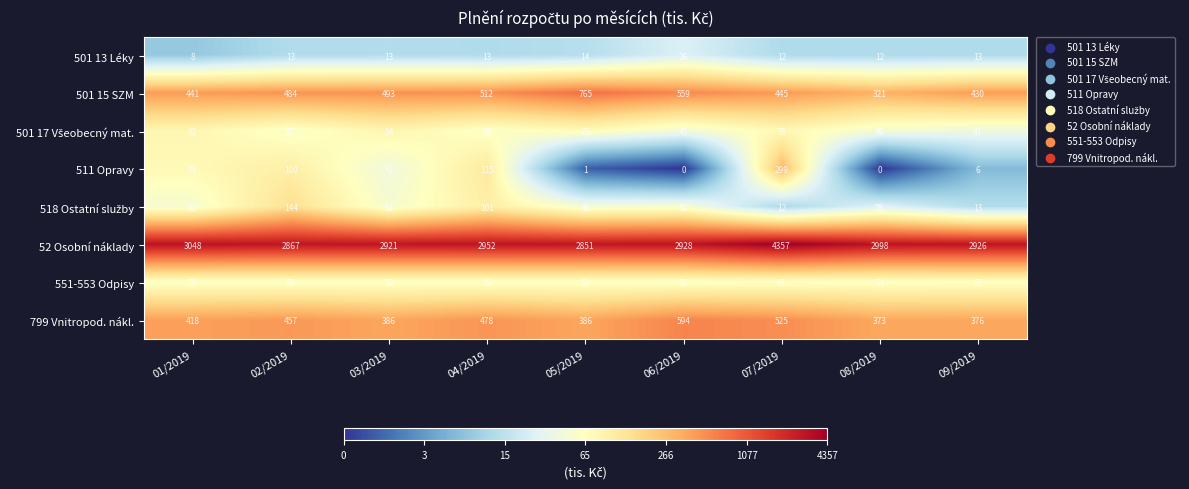

What is the spread (max minus min) of values at 08/2019?

2998